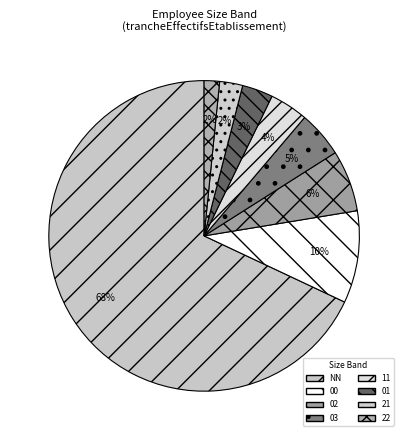

The 01 slice represents 9% of the pie. True or false?

False